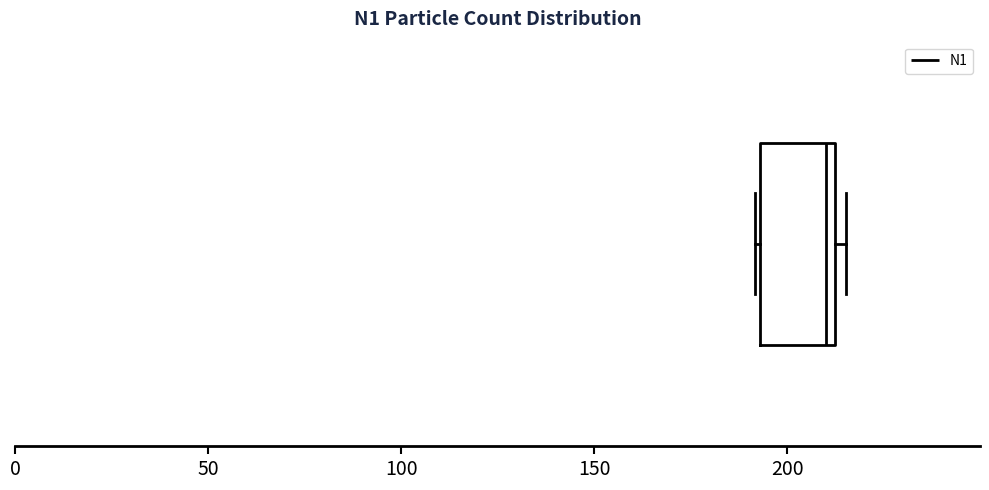

Transcribe this box plot: give where the median line is, the range the box spans, and where the two whiskers end, as read against the x-axis. The values are not printed on the chart, so give them approximately, as read against the axis.

median 210 (just left of the box's right edge), box 195 to 210, whiskers 190 to 215